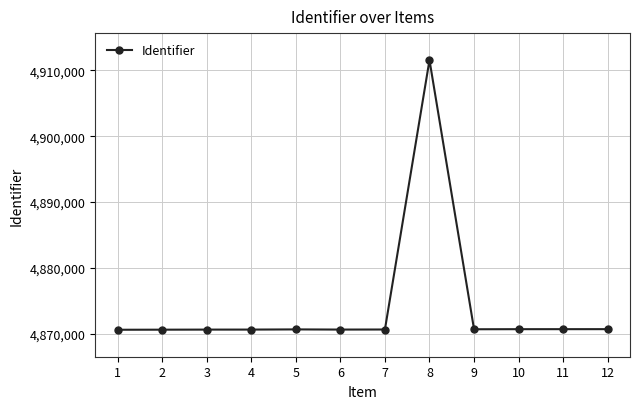

What is the difference between the second highest and minimum values?

91